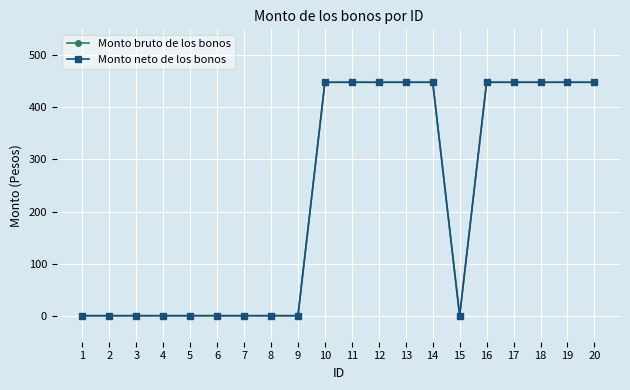

True or false: Monto neto de los bonos and Monto bruto de los bonos cross at least once.

False